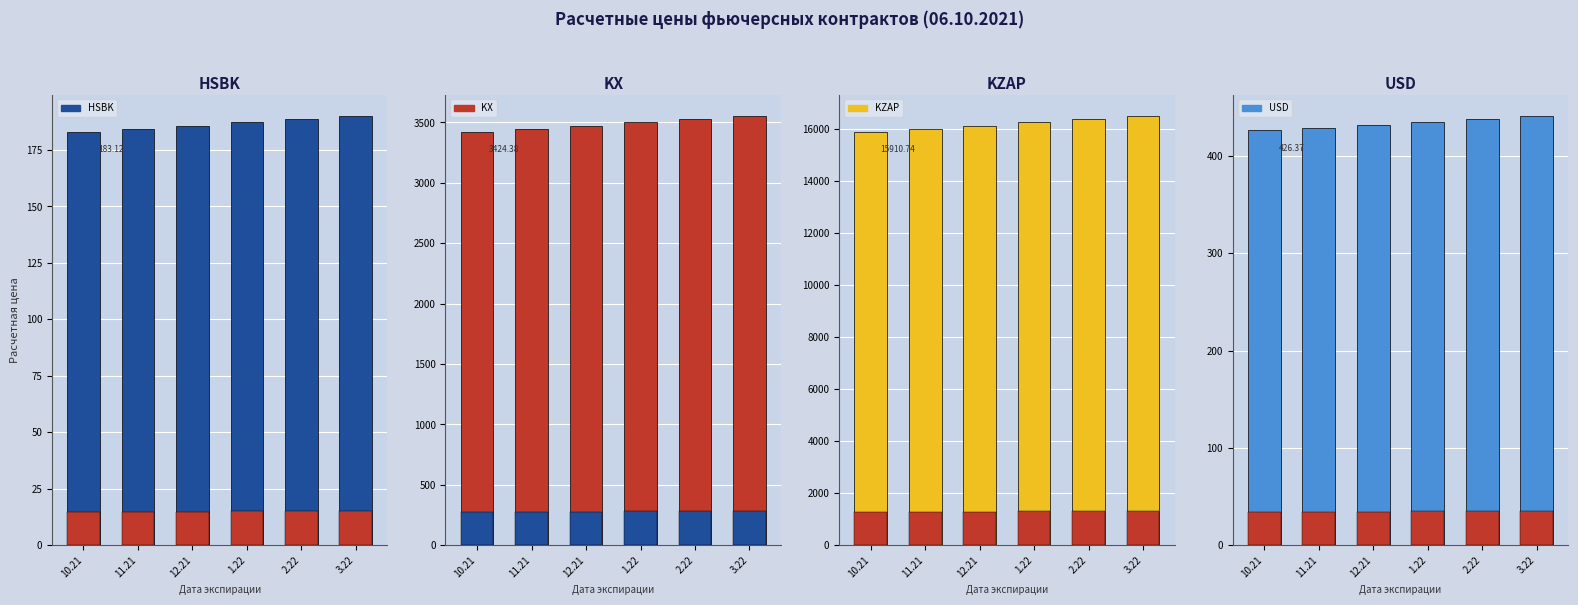

How many data points in KZAP are less than 16269?

3